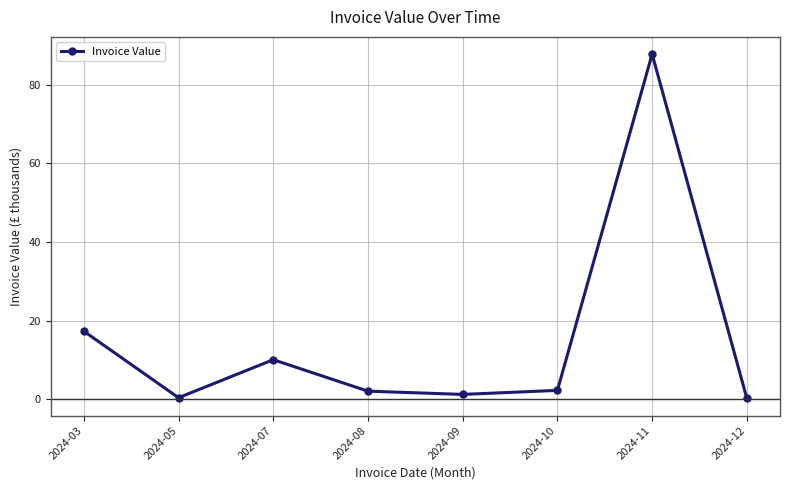

Which has a higher value, 2024-09 or 2024-08?

2024-08